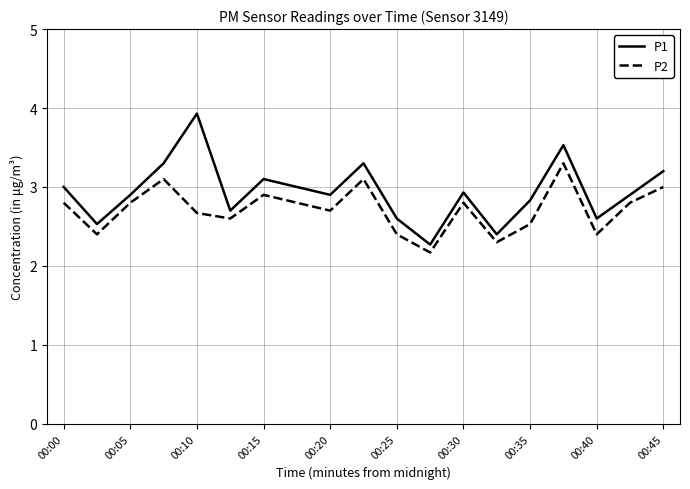

What are all the series names shown in the legend?

P1, P2